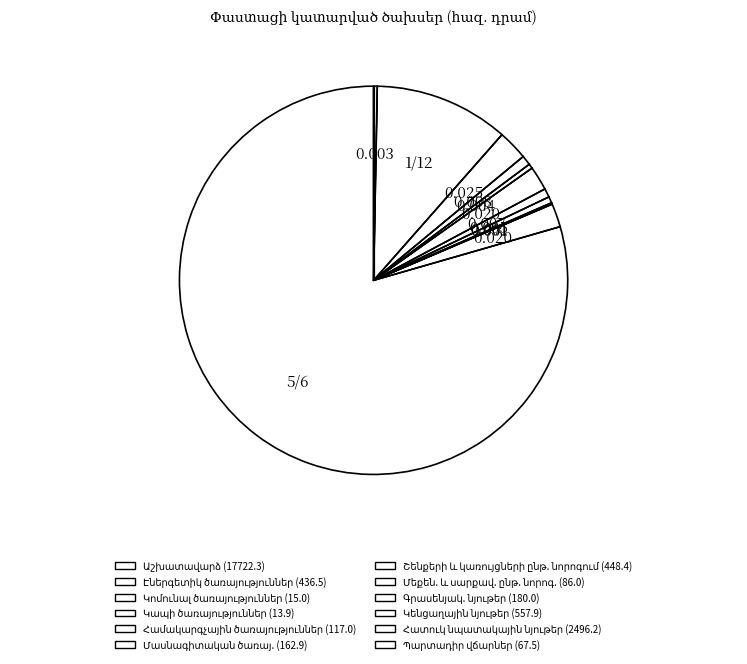

To the nearest percent, what percentage of the pie is Աշխատավարձ?

79%